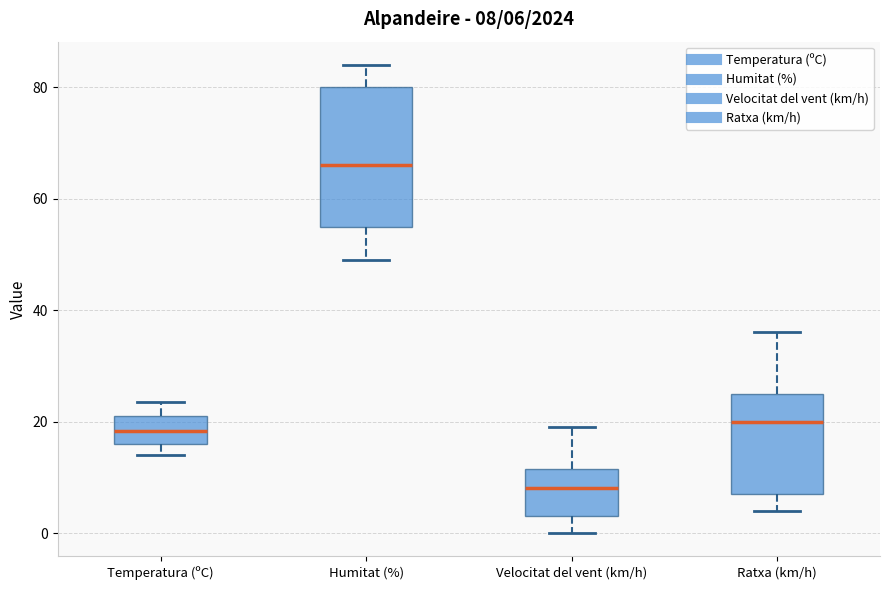

Comparing the boxes themselves (not the whiskers), which one is the tallest?

Humitat (%)